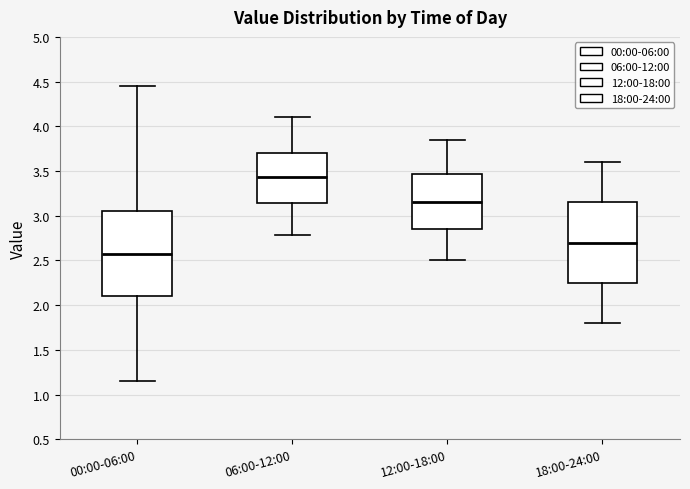

Where does the upper whisker of the box for 06:00-12:00 end on the y-axis? The values are not printed on the chart, so give them approximately, as read against the axis.

4.10